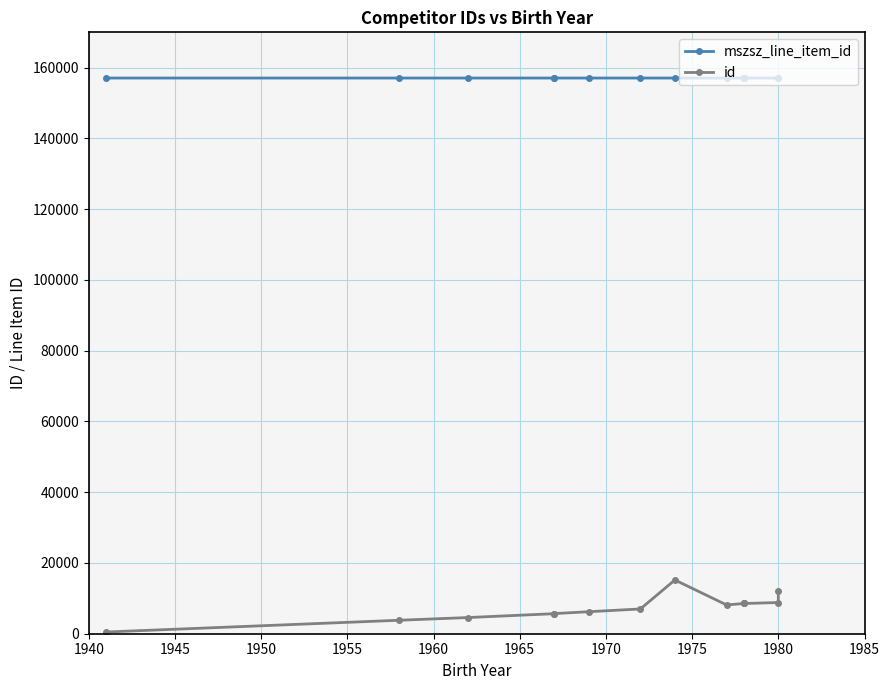

Reading right to left, transcribe all the data shown in this chart.

mszsz_line_item_id: 157081	157080	157081	157080	157080	157081	157081	157081	157080	157081	157080	157080	157080	157081
id: 12030	8817	8544	8544	8545	8133	15196	7001	6220	5692	5664	4573	3807	487